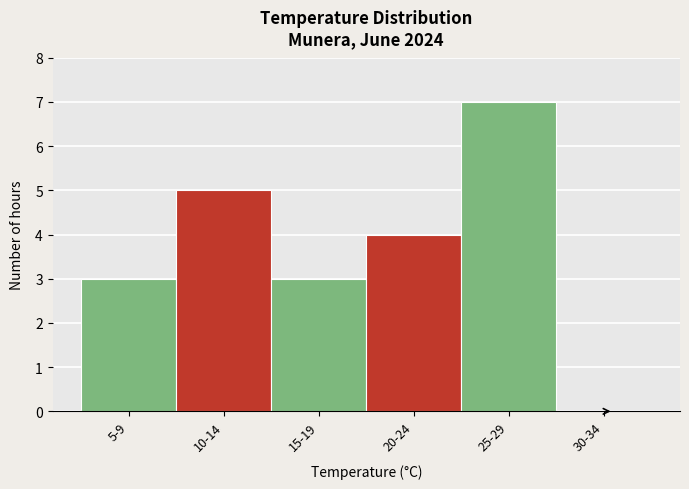

Reading right to left, what are all the values shown in this chart?

30-34=0	25-29=7	20-24=4	15-19=3	10-14=5	5-9=3